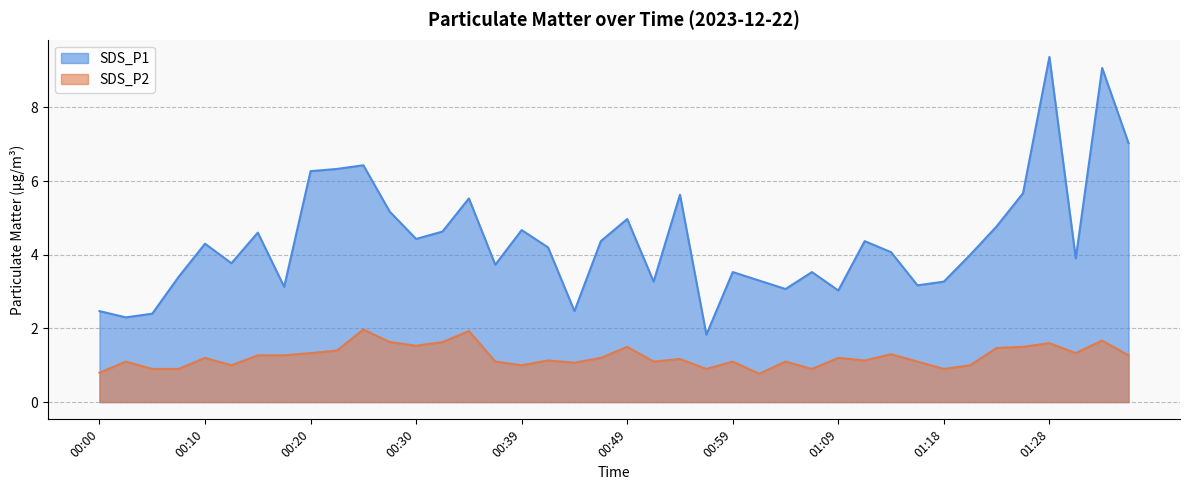

List the labels in order of SDS_P1 value, largest first.

01:28, 01:33, 01:36, 00:25, 00:22, 00:20, 01:26, 00:54, 00:34, 00:27, 00:49, 01:23, 00:39, 00:32, 00:15, 00:30, 00:47, 01:11, 00:10, 00:42, 01:14, 01:21, 01:31, 00:13, 00:37, 00:59, 01:06, 00:08, 01:01, 00:52, 01:18, 01:16, 00:17, 01:04, 01:09, 00:00, 00:44, 00:05, 00:03, 00:56